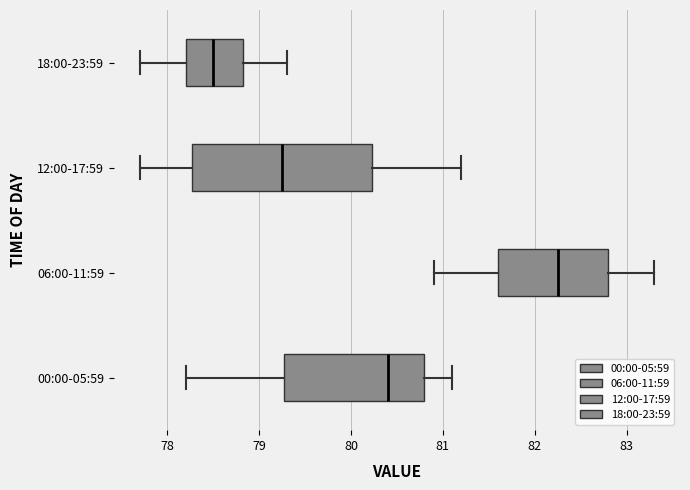

Which box's median line is the furthest to the left?

18:00-23:59